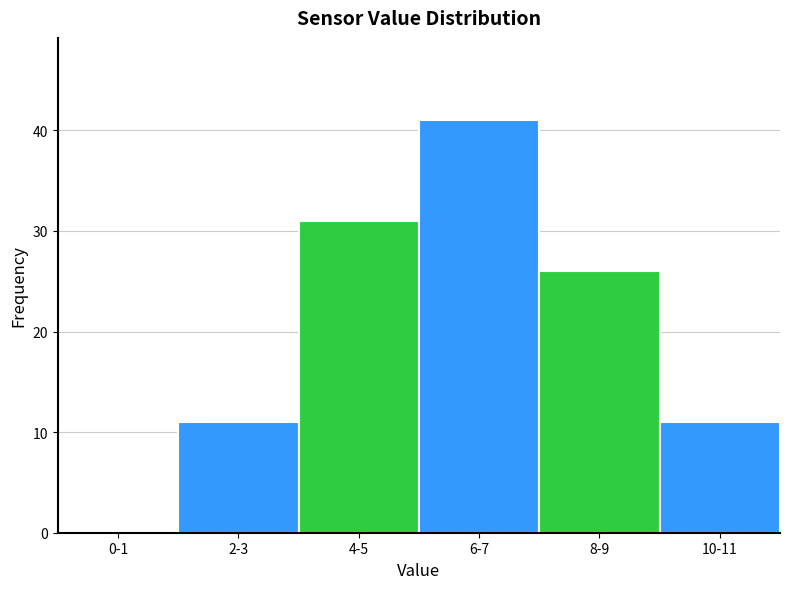

Reading left to right, what are all the values shown in this chart?

0-1=0	2-3=11	4-5=31	6-7=41	8-9=26	10-11=11